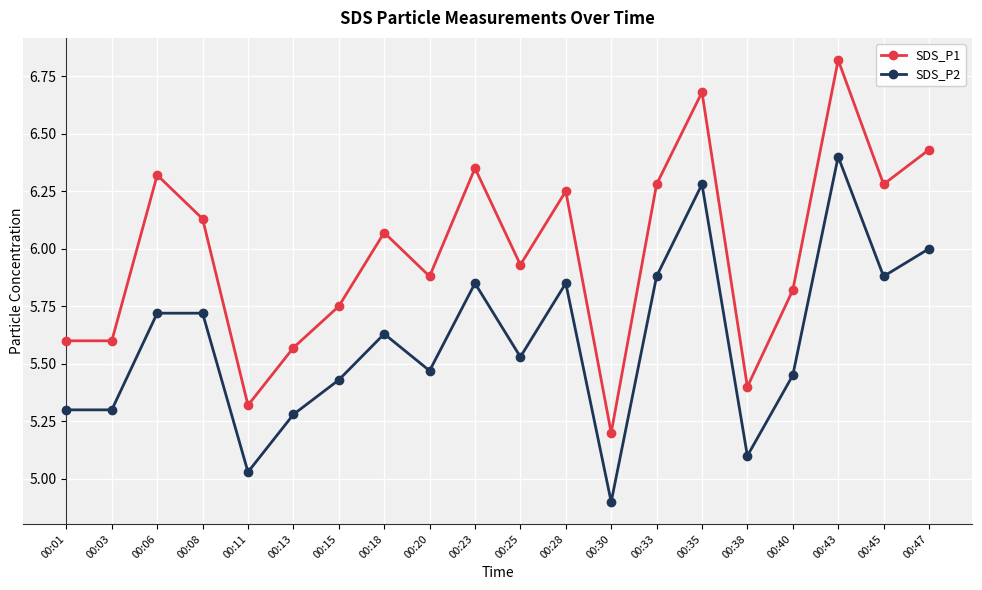

What is the difference between the highest and lowest values at 00:11?

0.3